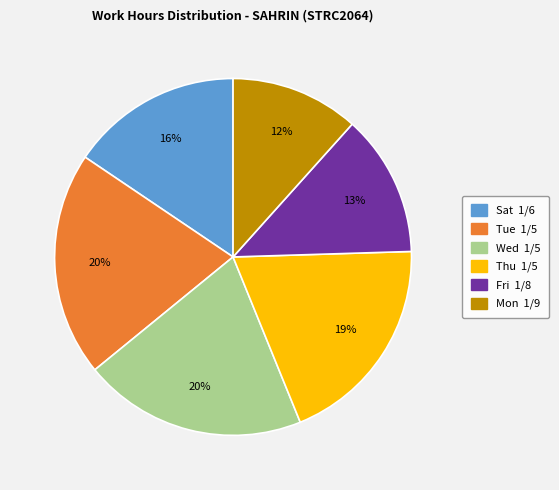

To the nearest percent, what is the average slice percentage?

17%